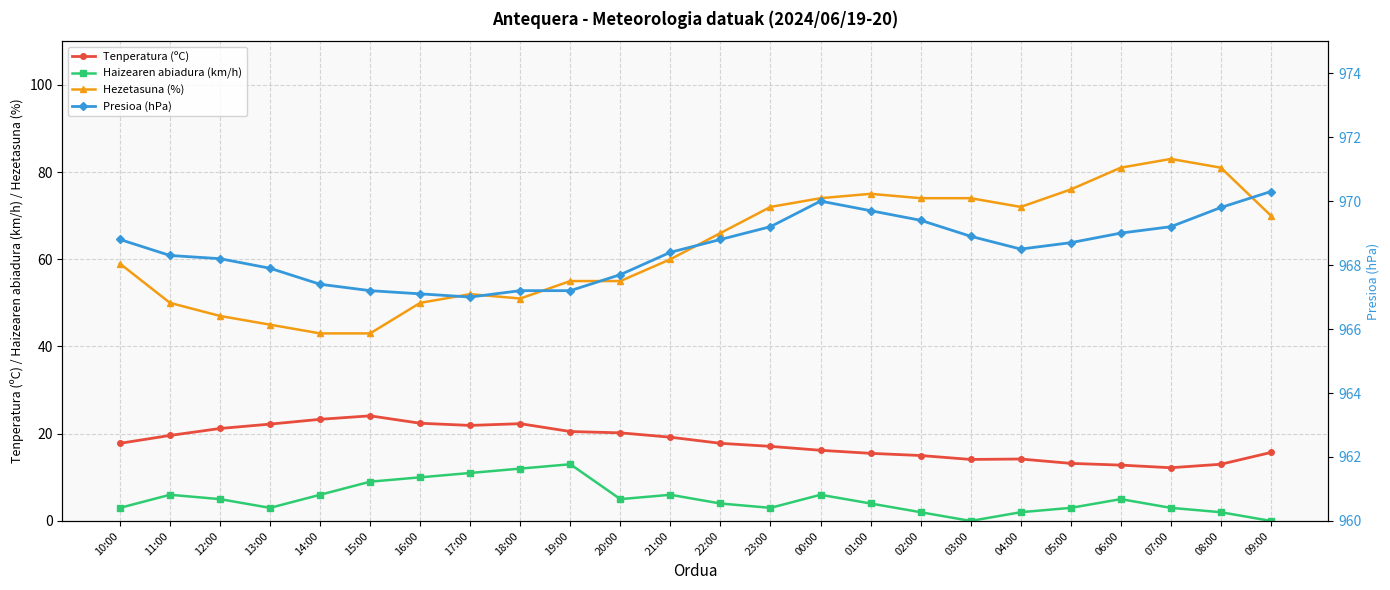

List the labels in order of Tenperatura (ºC) value, smallest first.

07:00, 06:00, 08:00, 05:00, 03:00, 04:00, 02:00, 01:00, 09:00, 00:00, 23:00, 10:00, 22:00, 21:00, 11:00, 20:00, 19:00, 12:00, 17:00, 13:00, 18:00, 16:00, 14:00, 15:00